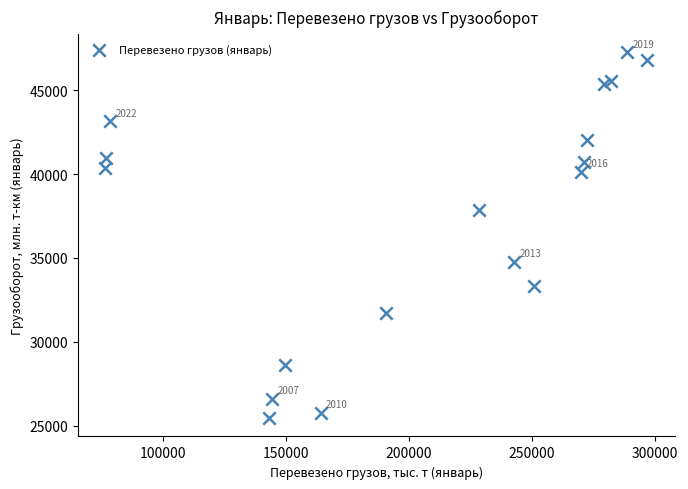

What is the range of Y values (max minus min)?

21835.3